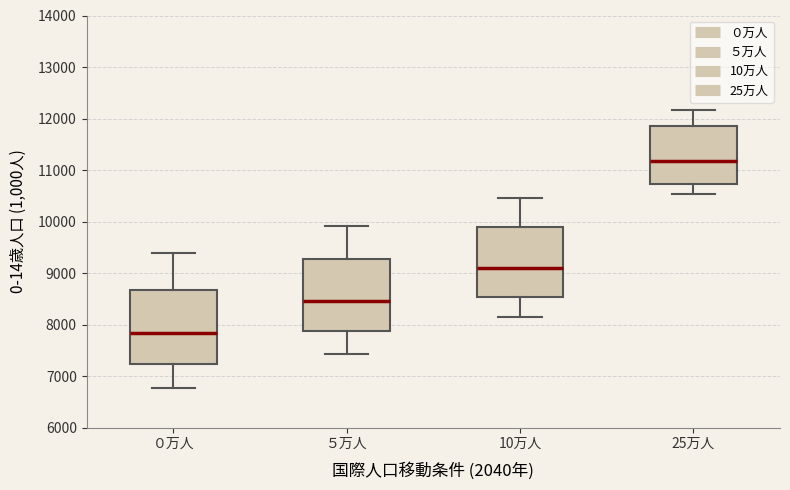

Reading left to right, transcribe this box plot: for each box, give where its median line is, the range the box spans, and where its two whiskers end, as read against the y-axis. The values are not printed on the chart, so give them approximately, as read against the axis.

０万人: median 7800, box 7200 to 8700, whiskers 6800 to 9400
５万人: median 8500, box 7900 to 9300, whiskers 7400 to 9900
10万人: median 9100, box 8500 to 9900, whiskers 8100 to 10500
25万人: median 11200, box 10700 to 11900, whiskers 10500 to 12200